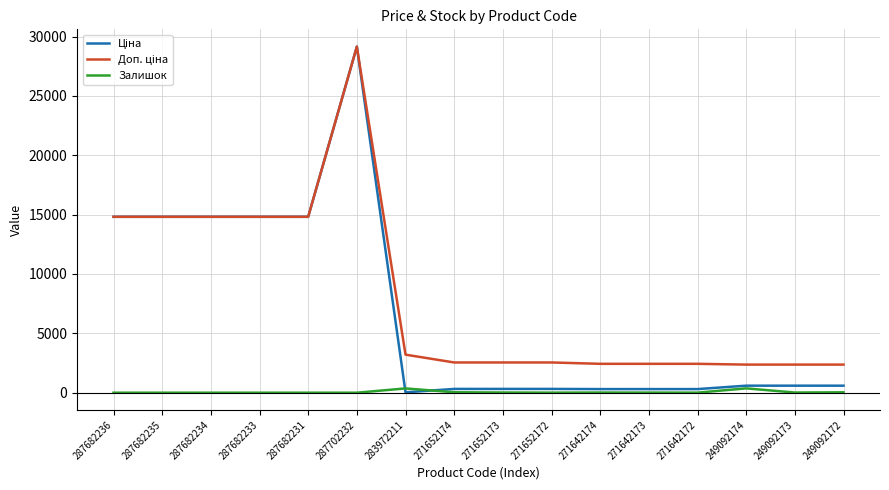

What is the greatest value displayed?

29152.3